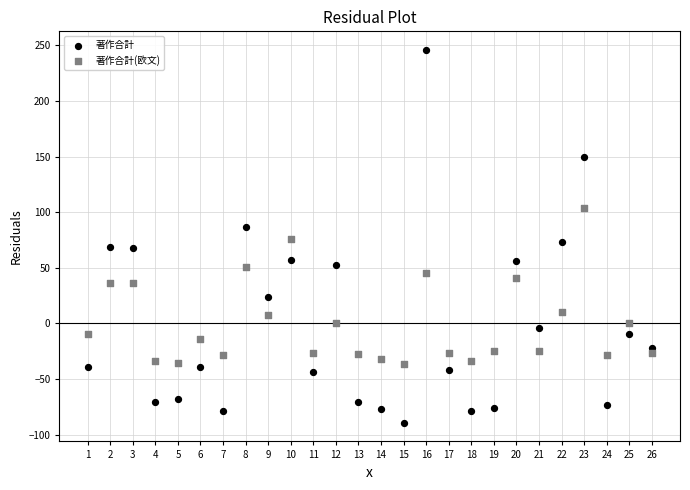

Across all data points, what is the range of Y values (max minus min)?

335.0